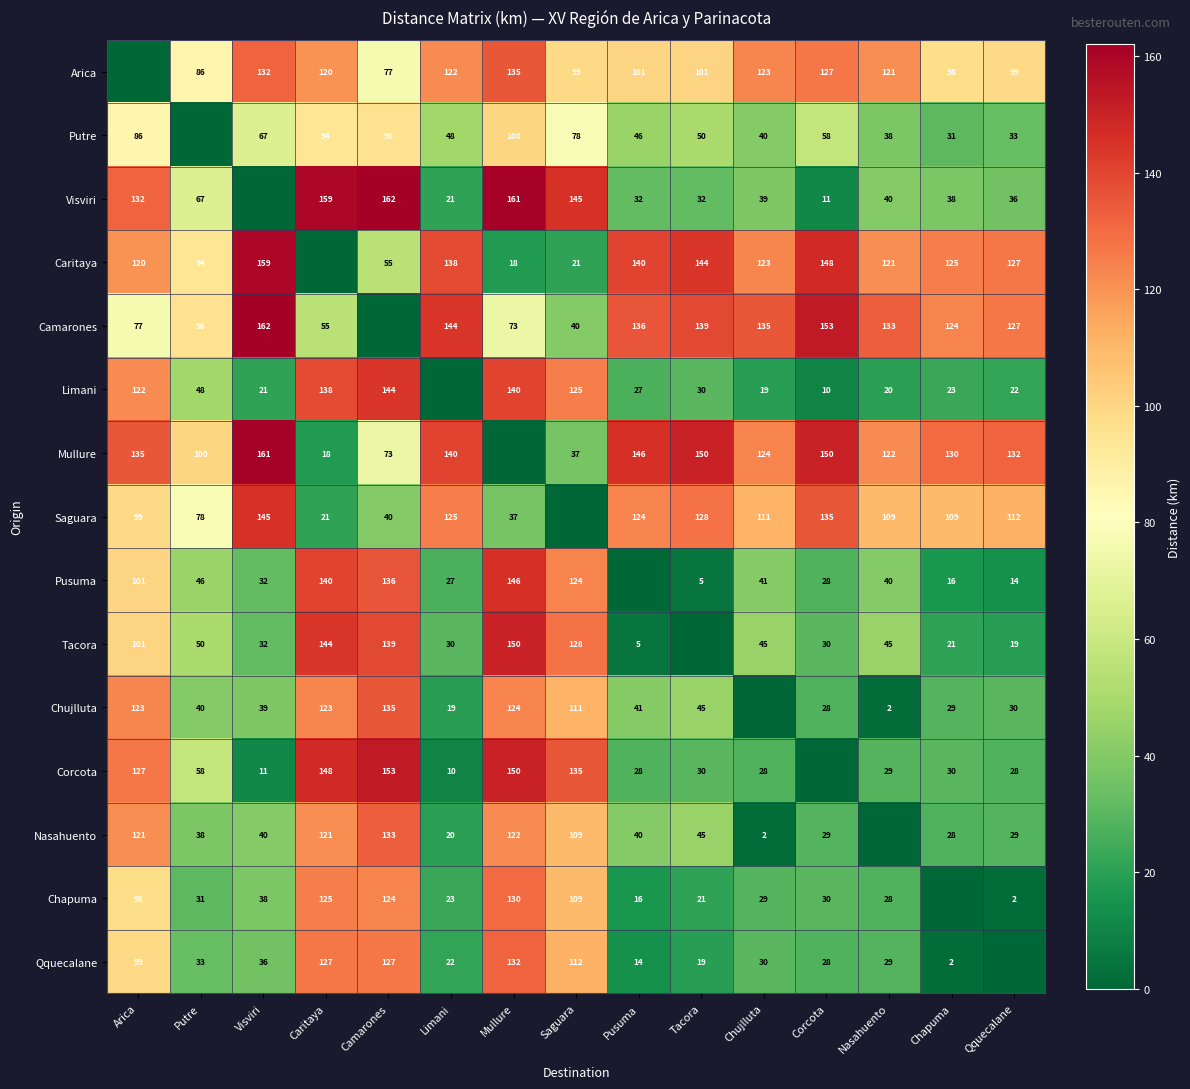

How many data points does each series have?

15